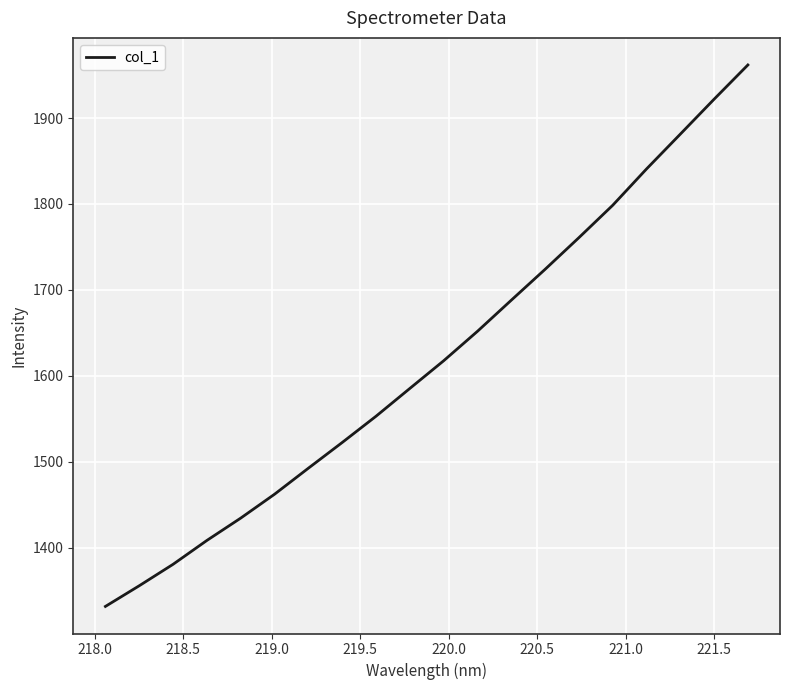

What is the maximum value shown in the chart?

1961.7